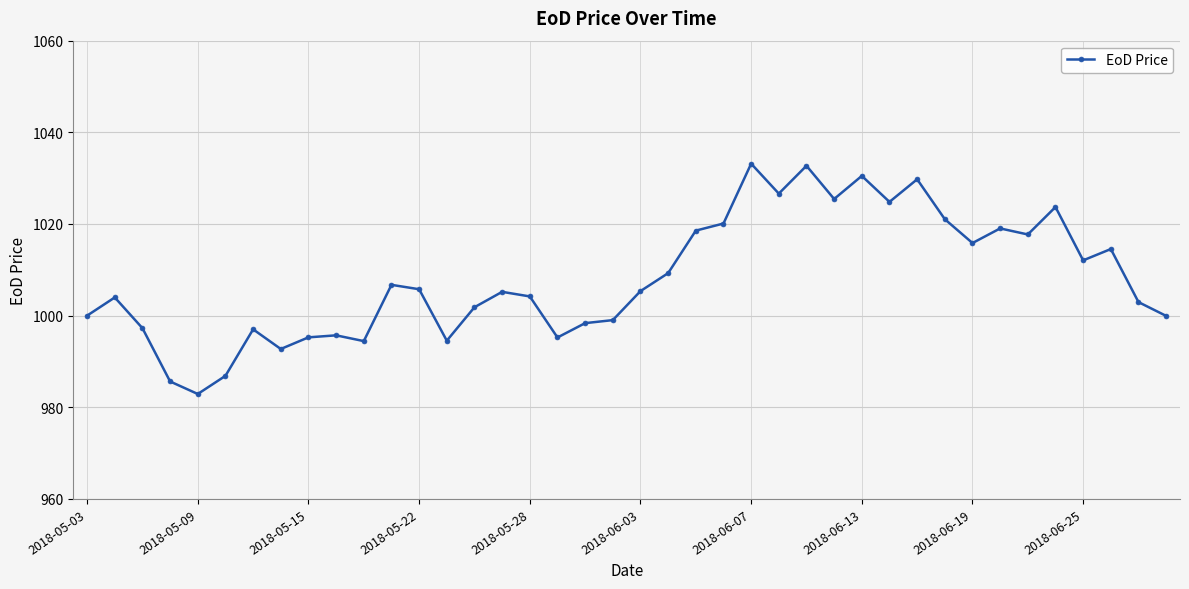

True or false: there are more than 0 points higher than both neighbors.

True